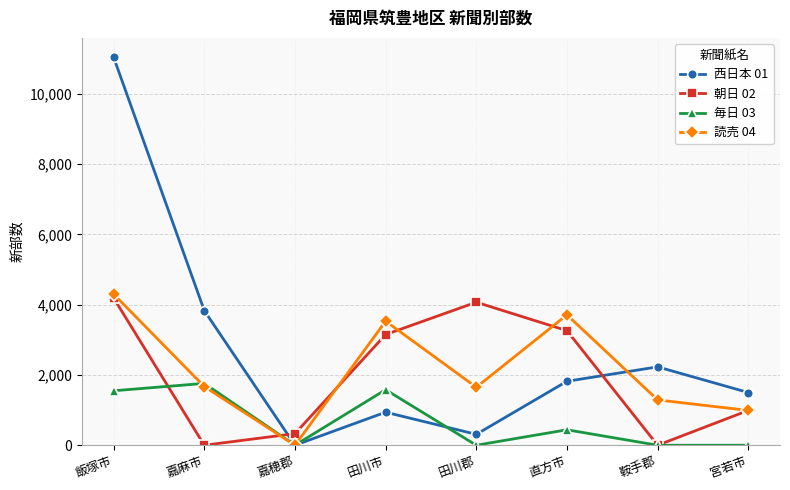

True or false: 読売 04 has a value of 983 at 田川郡.

False